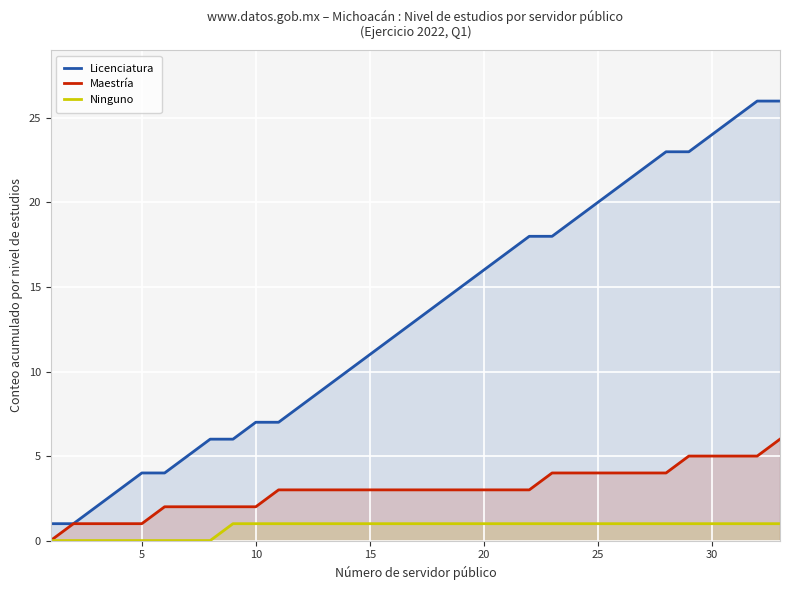

Rank the series at 20 from lowest to highest value.

Ninguno, Maestría, Licenciatura